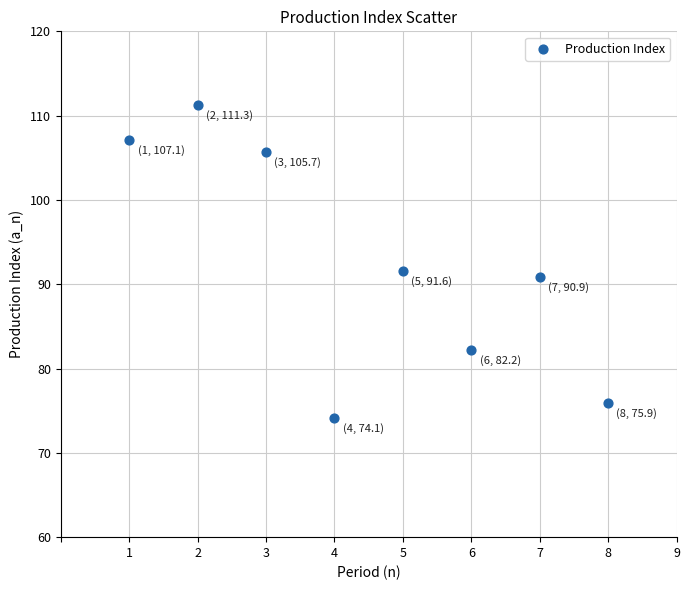

What is the range of Y values (max minus min)?

37.2